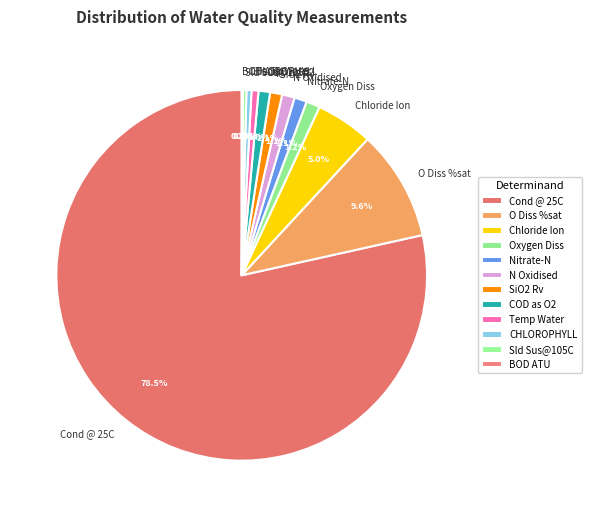

Which category has the biggest portion of the pie?

Cond @ 25C